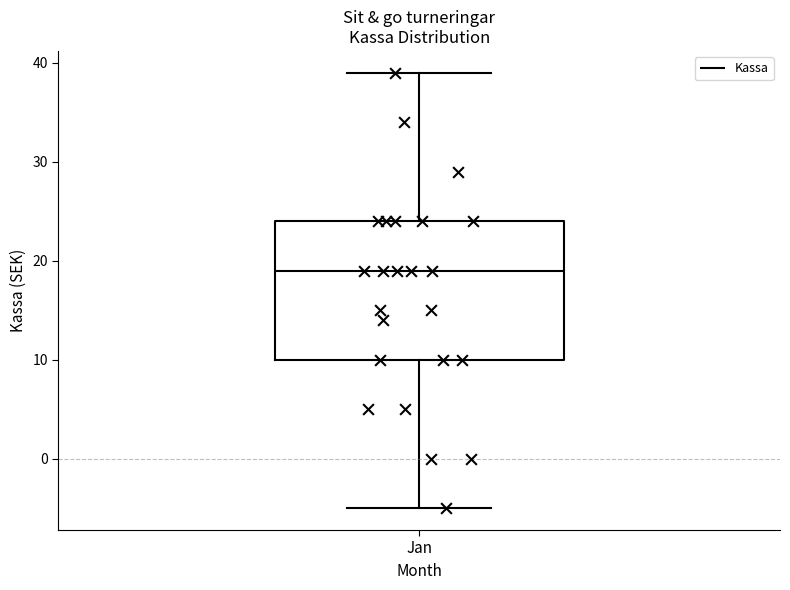

Read this box plot against the y-axis: the position of the median line, the range covered by the box, and the ends of both whiskers. The values are not printed on the chart, so give them approximately, as read against the axis.

median 19, box 10 to 24, whiskers -5 to 39